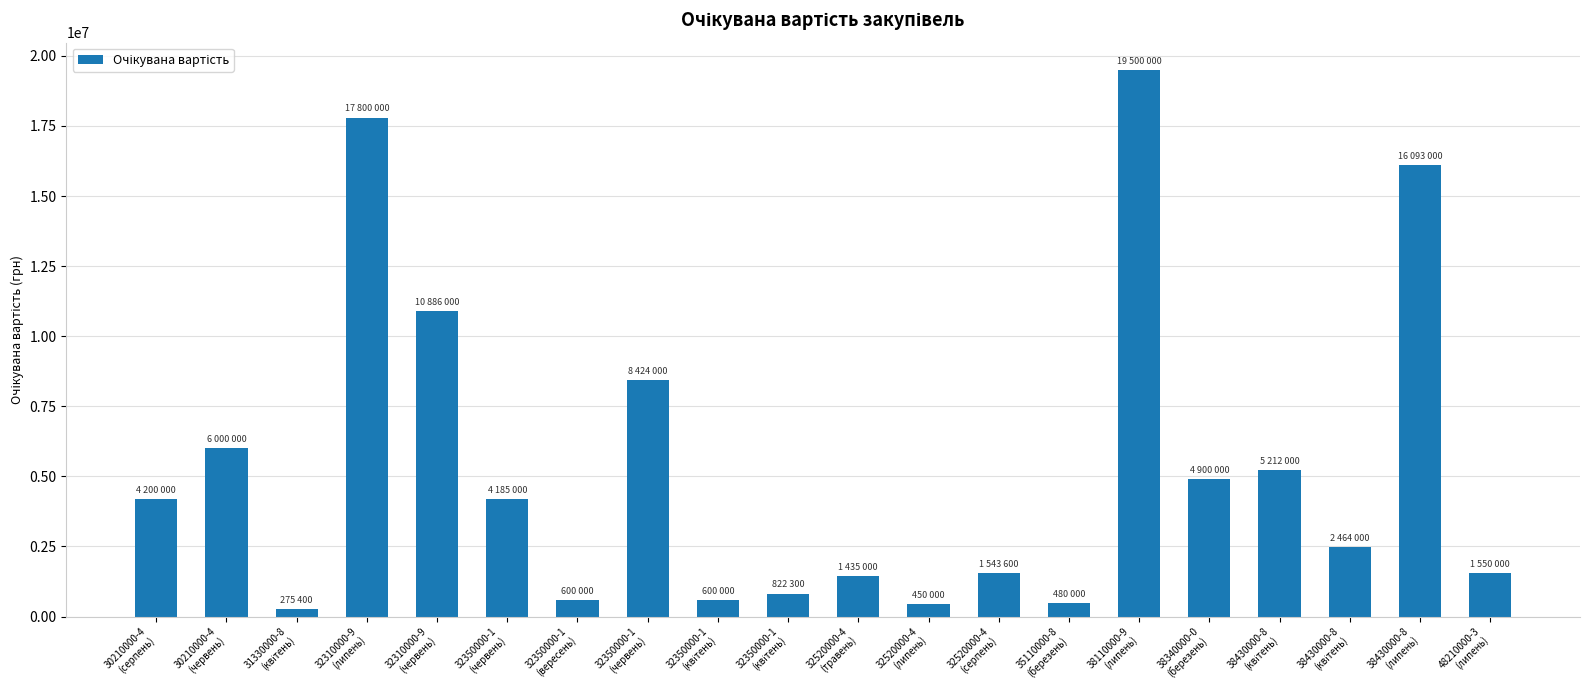

Count the number of data series in this chart.

1